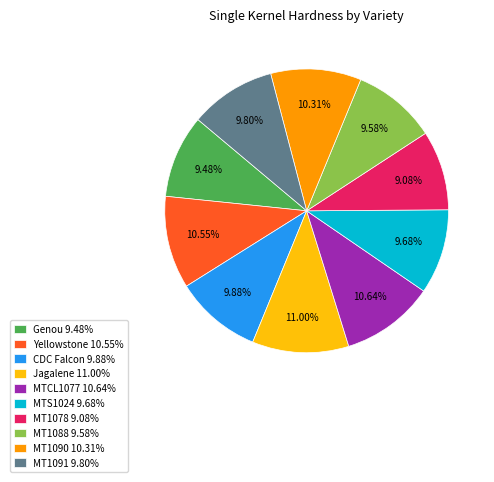

Is there any slice that represents more than half of the pie?

No